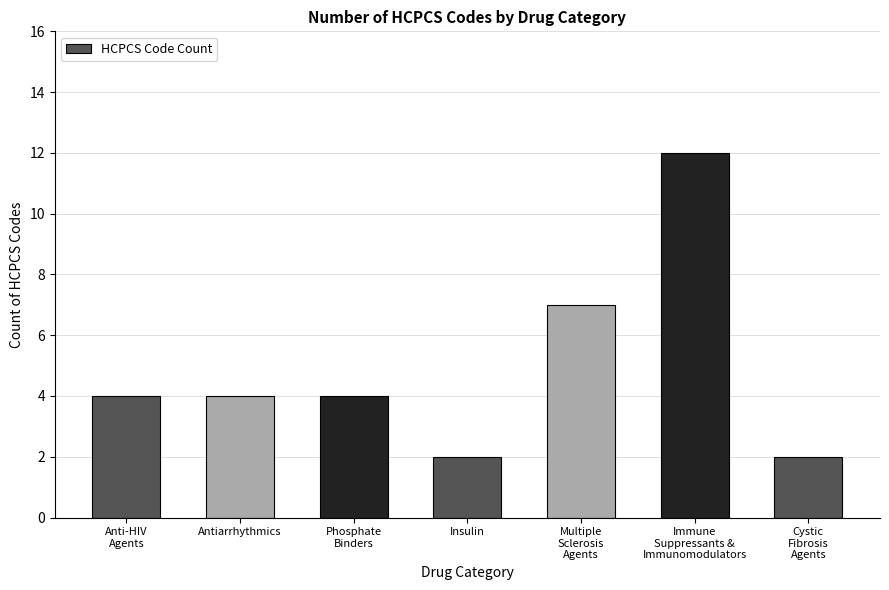

The chart shows a value of 2 at Insulin. True or false?

True